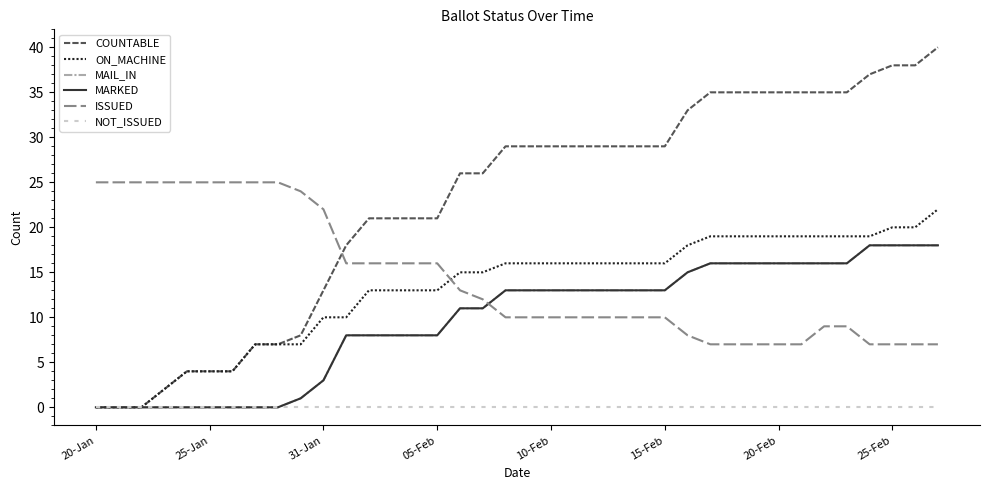

Which series has the widest spread of values?

COUNTABLE